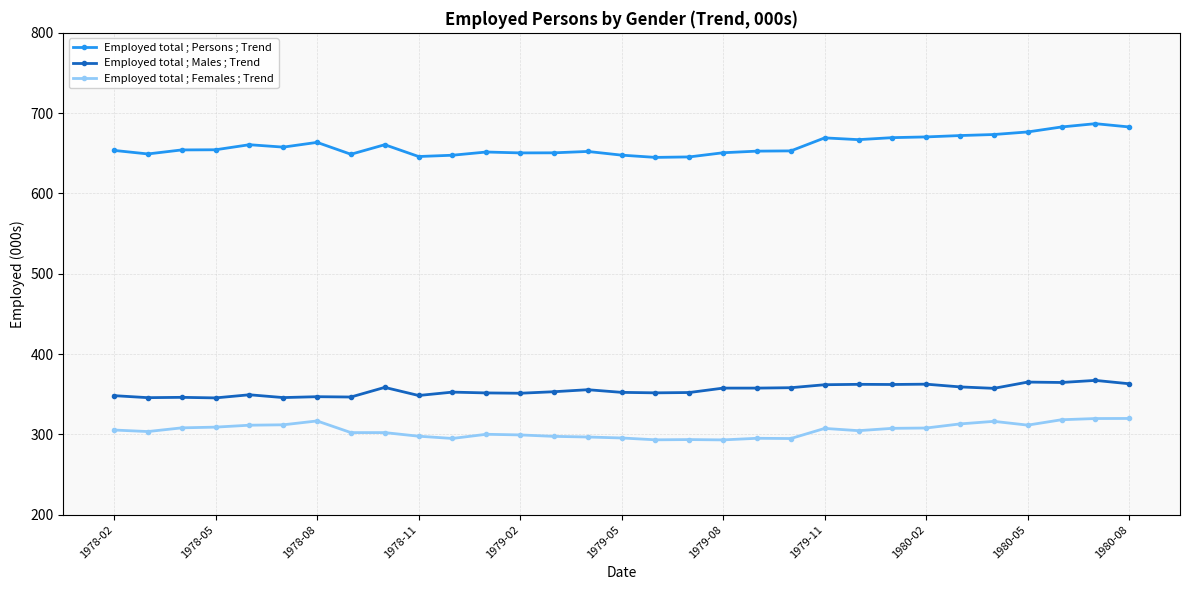

What is the difference between the maximum and minimum values in the Employed total ; Females ; Trend series?

26.7